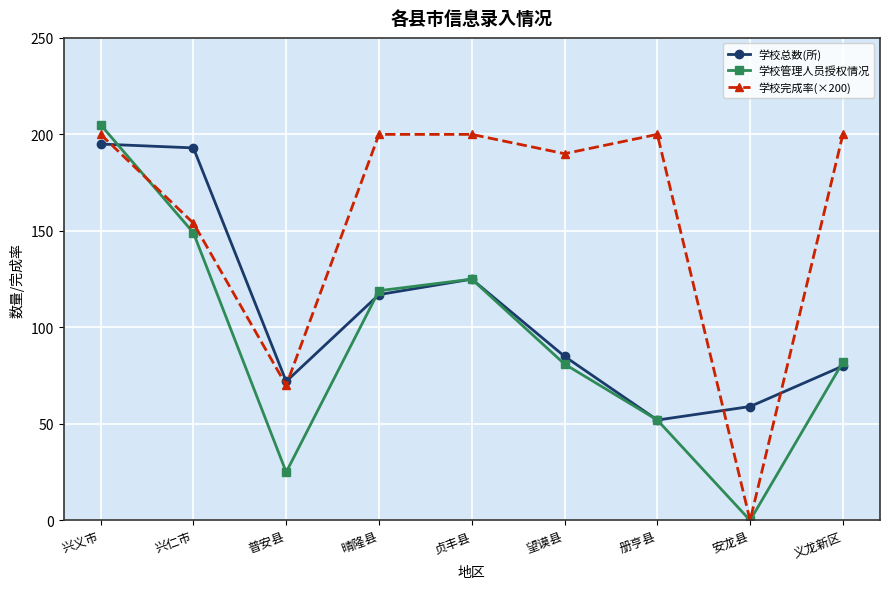

What position from the left is 普安县?

3